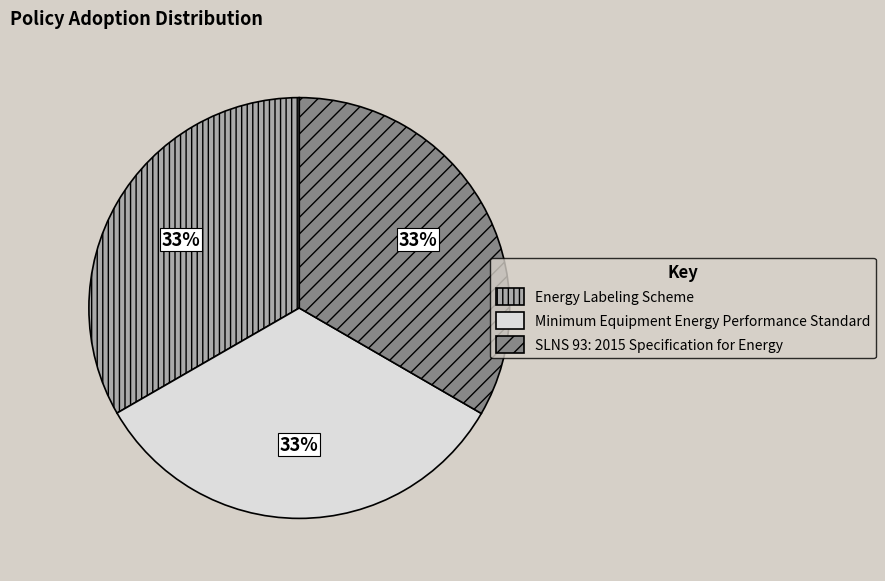

Combined, do SLNS 93: 2015 Specification for Energy and Minimum Equipment Energy Performance Standard account for over 50%?

Yes